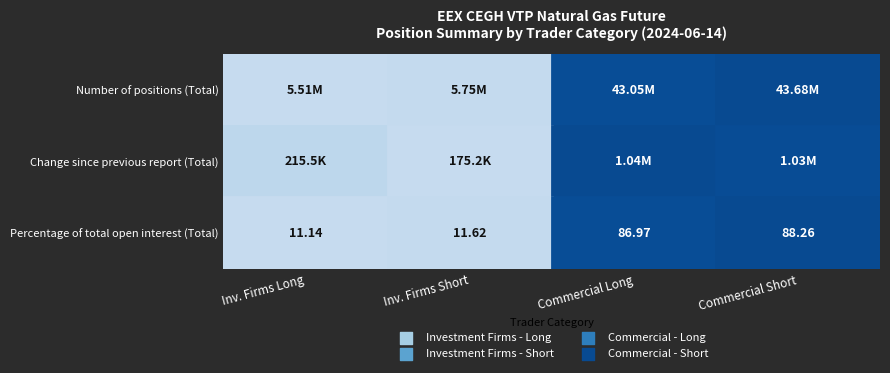

Is it true that Investment Firms - Long equals 215470.0 at 1?

True